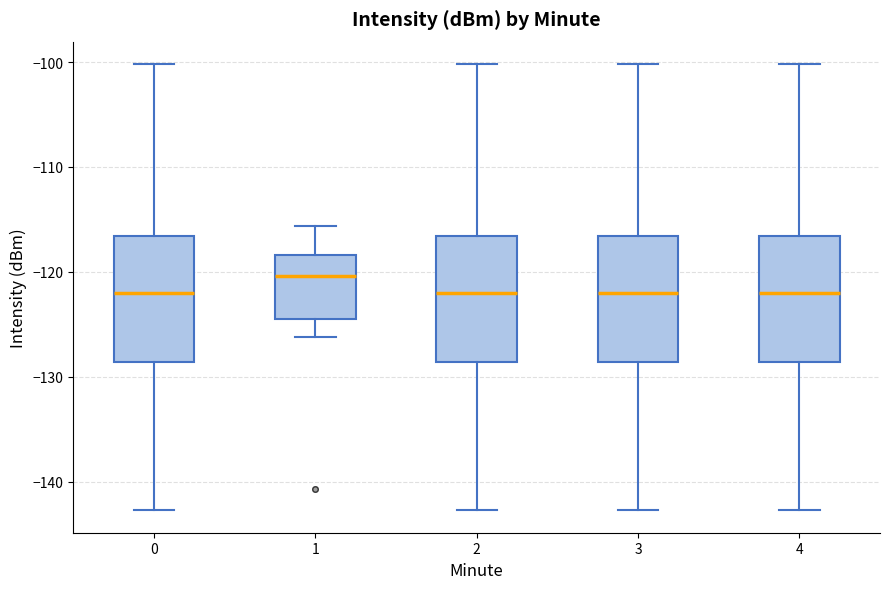

Reading left to right, read every box against the y-axis: the position of its median line, the range the box covers, and the ends of its whiskers. The values are not printed on the chart, so give them approximately, as read against the axis.

0: median -122, box -129 to -117, whiskers -143 to -100
1: median -120, box -124 to -118, whiskers -126 to -116
2: median -122, box -129 to -117, whiskers -143 to -100
3: median -122, box -129 to -117, whiskers -143 to -100
4: median -122, box -129 to -117, whiskers -143 to -100